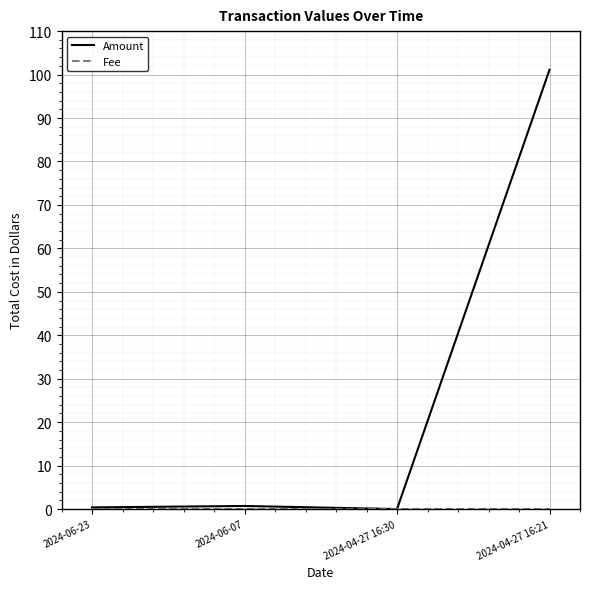

Which series has the largest total across all categories?

Amount